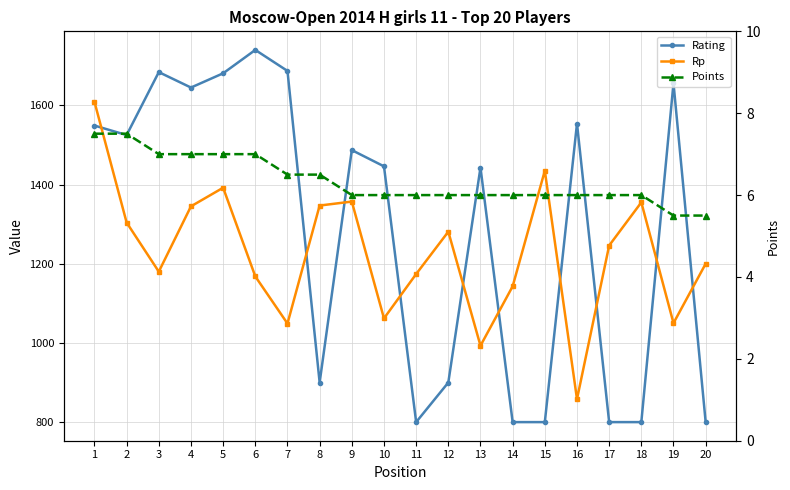

What is the sum of all Rating values?

25697.0